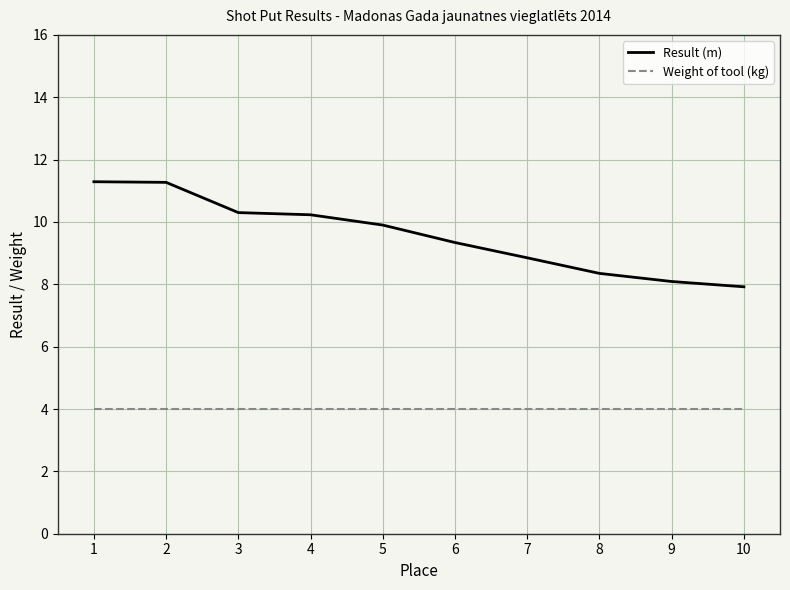

What is the minimum value shown in the chart?

4.0